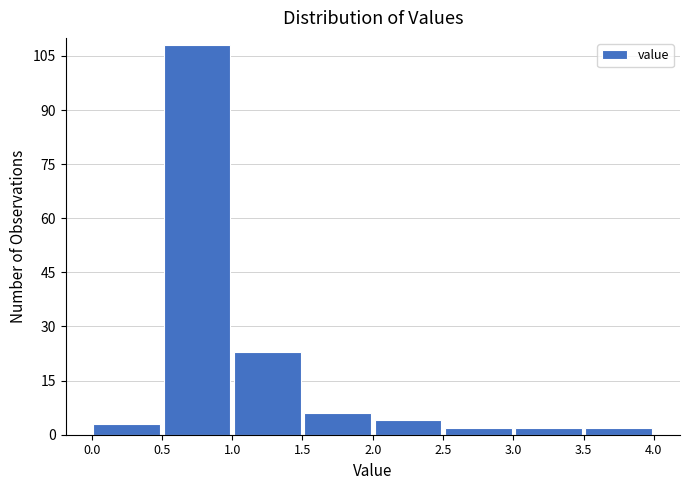

Over which range of the x-axis is the bar tallest?

0.5 to 1.0